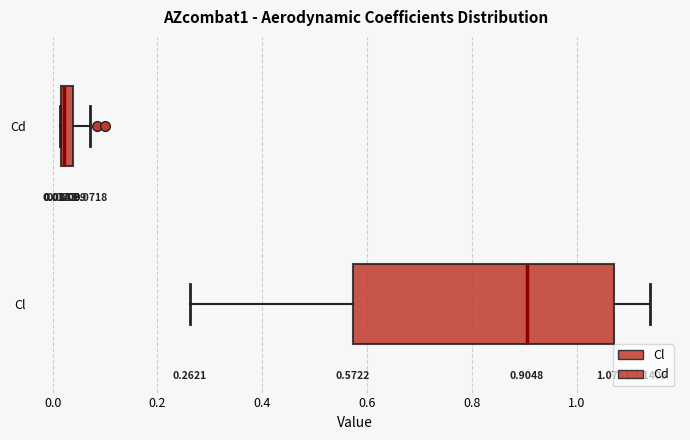

Which box is the widest, from its left edge to its right edge?

Cl